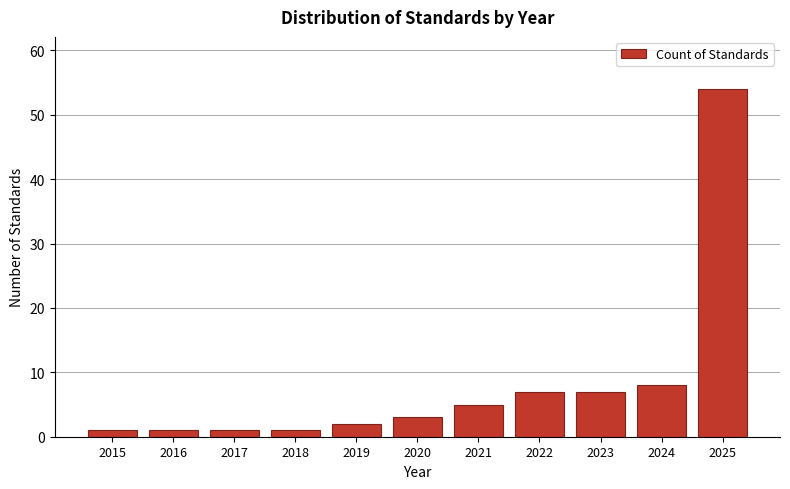

Reading left to right, list every bar in this chart as the range it spans on the x-axis followed by its height. The values are not printed on the chart, so give them approximately, as read against the axis.

2014.5 to 2015.5: 1
2015.5 to 2016.5: 1
2016.5 to 2017.5: 1
2017.5 to 2018.5: 1
2018.5 to 2019.5: 2
2019.5 to 2020.5: 3
2020.5 to 2021.5: 5
2021.5 to 2022.5: 7
2022.5 to 2023.5: 7
2023.5 to 2024.5: 8
2024.5 to 2025.5: 54